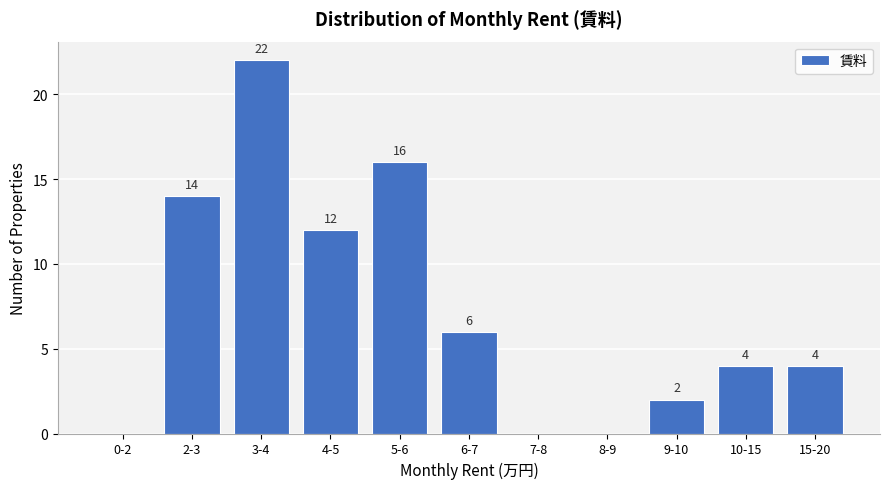

Reading left to right, transcribe all the data shown in this chart.

0-2=0	2-3=14	3-4=22	4-5=12	5-6=16	6-7=6	7-8=0	8-9=0	9-10=2	10-15=4	15-20=4